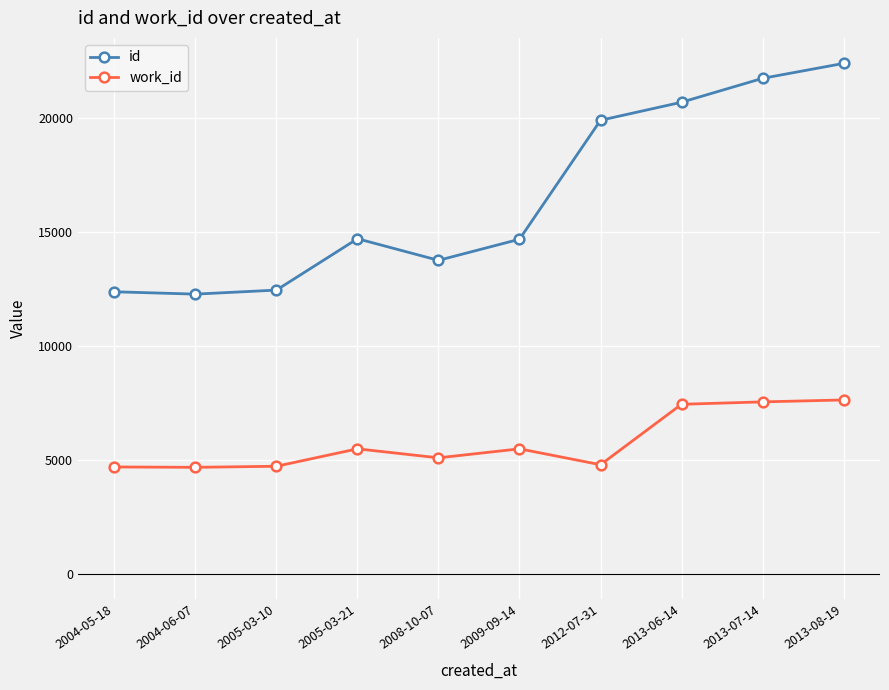

Between 2005-03-21 and 2012-07-31, which series saw the biggest shift?

id